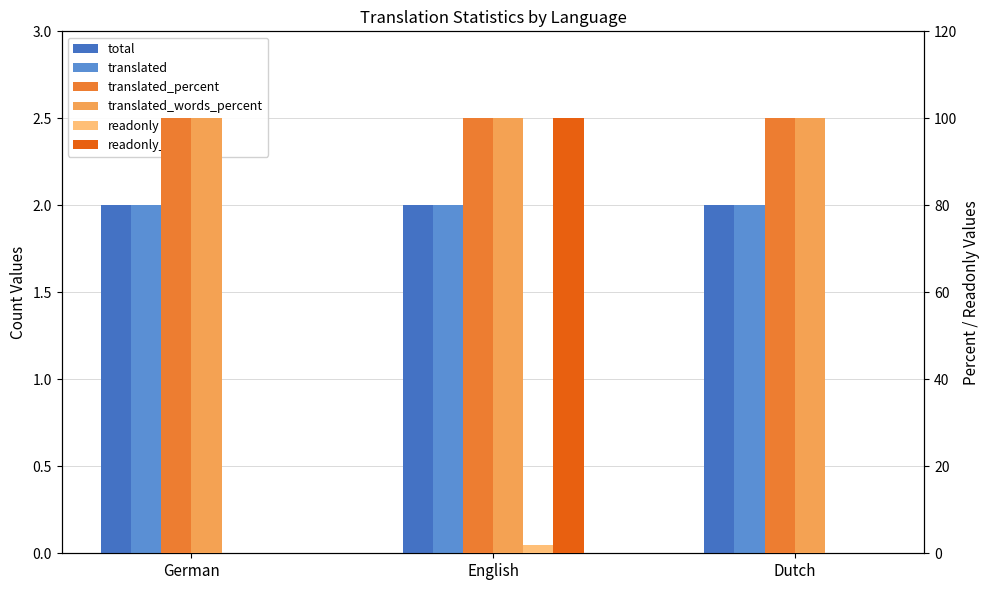

How many groups of bars are there?

3